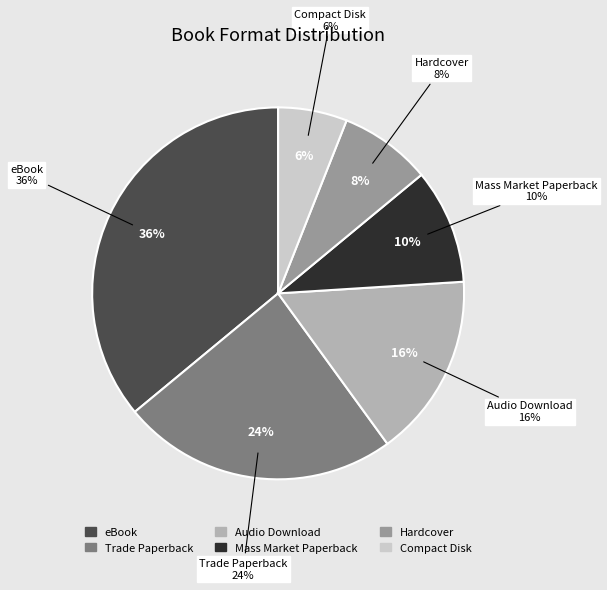

Is there any slice that represents more than half of the pie?

No